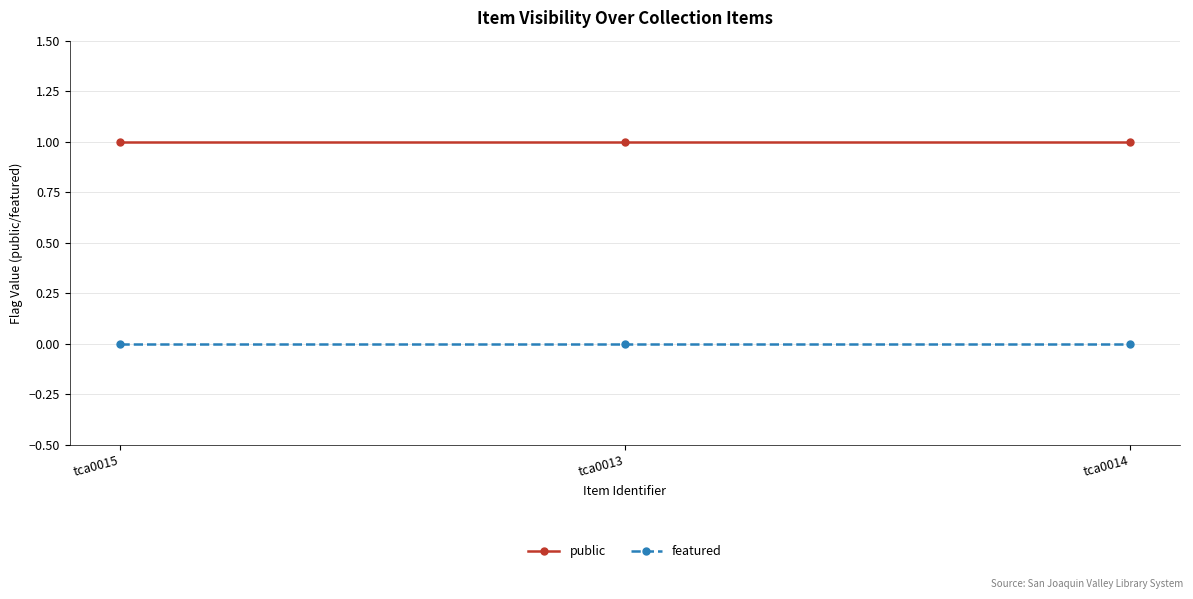

True or false: public has a value of 0 at tca0014.

False